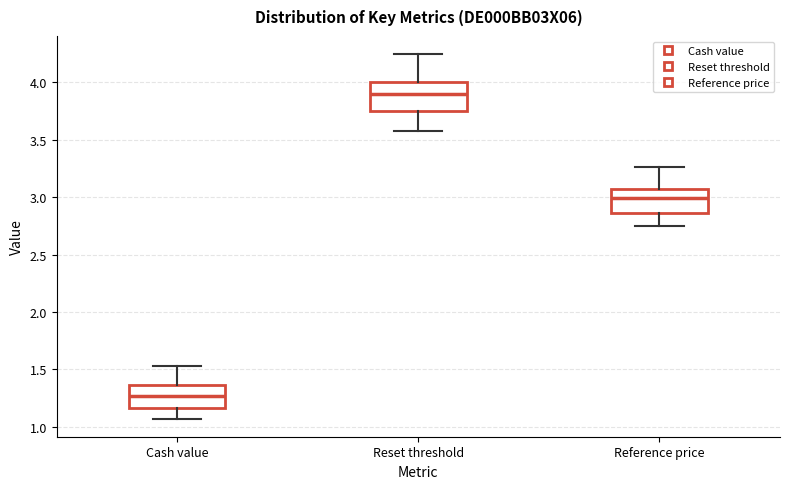

Reading left to right, transcribe this box plot: for each box, give where its median line is, the range the box spans, and where its two whiskers end, as read against the y-axis. The values are not printed on the chart, so give them approximately, as read against the axis.

Cash value: median 1.25, box 1.15 to 1.35, whiskers 1.05 to 1.55
Reset threshold: median 3.90, box 3.75 to 4.00, whiskers 3.60 to 4.25
Reference price: median 3.00, box 2.85 to 3.10, whiskers 2.75 to 3.25